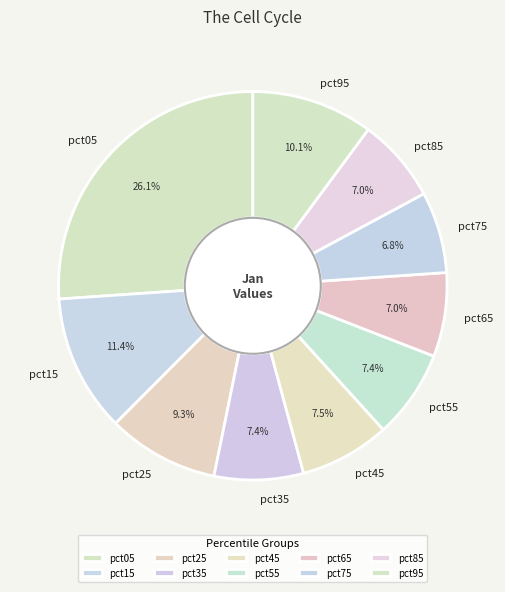

What portion of the pie excludes pct65?

93.0%